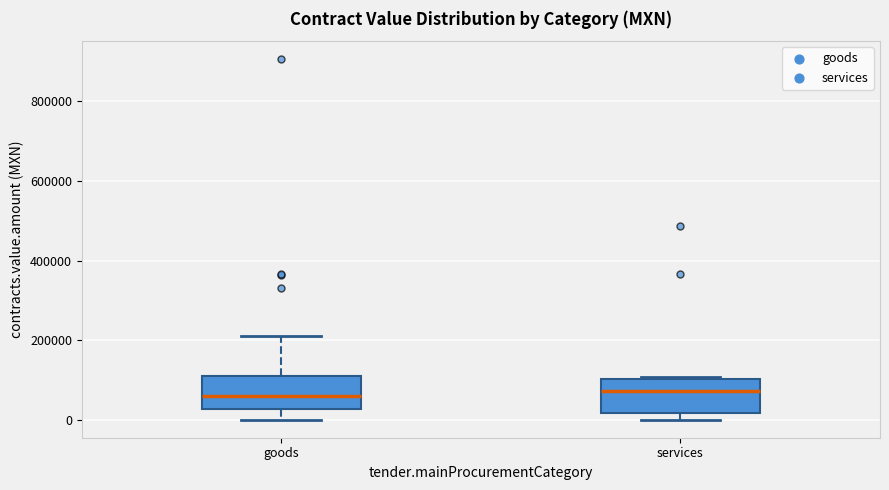

Reading left to right, transcribe this box plot: for each box, give where its median line is, the range the box spans, and where its two whiskers end, as read against the y-axis. The values are not printed on the chart, so give them approximately, as read against the axis.

goods: median 60000, box 20000 to 120000, whiskers 0 to 200000
services: median 80000, box 20000 to 100000, whiskers 0 to 100000